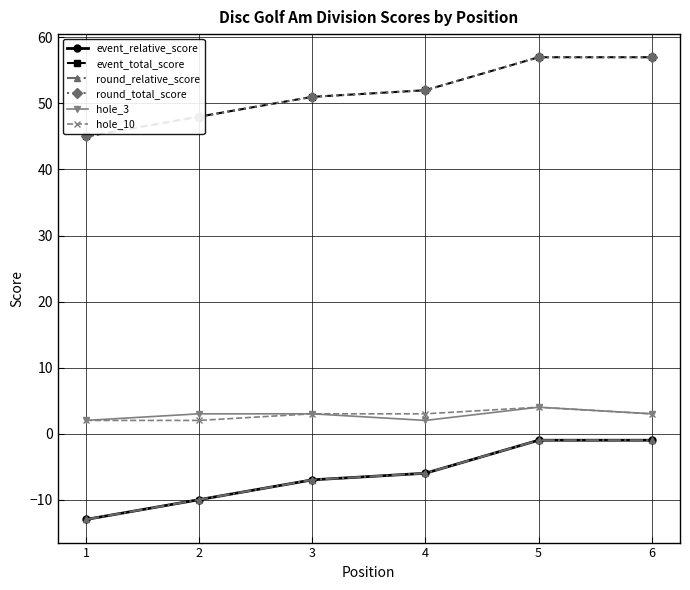

Is the value of round_total_score at 2 greater than the value of round_relative_score at 5?

Yes